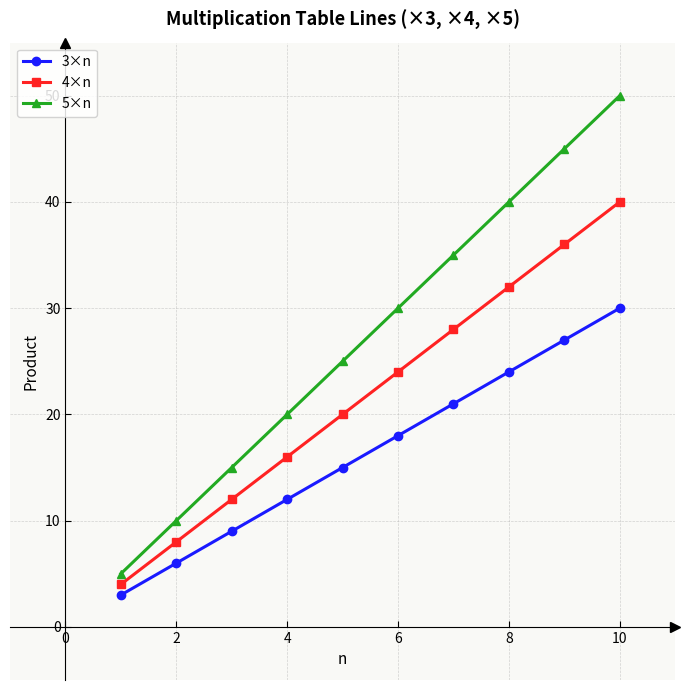

True or false: 3×n and 5×n intersect in this chart.

False